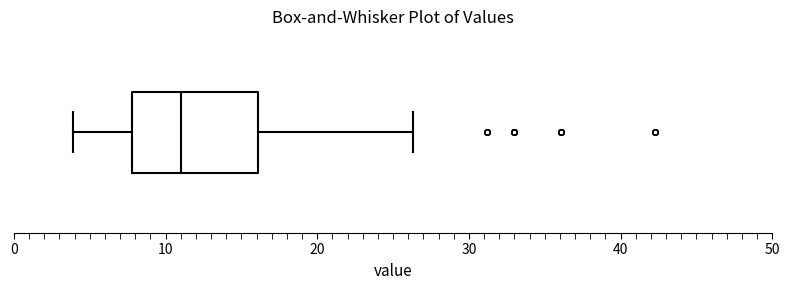

Transcribe this box plot: give where the median line is, the range the box spans, and where the two whiskers end, as read against the x-axis. The values are not printed on the chart, so give them approximately, as read against the axis.

median 11, box 8 to 16, whiskers 4 to 26